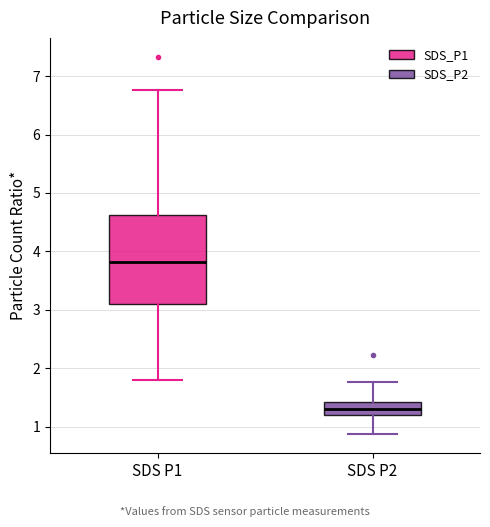

Where does the upper whisker of the box for SDS P1 end on the y-axis? The values are not printed on the chart, so give them approximately, as read against the axis.

6.8